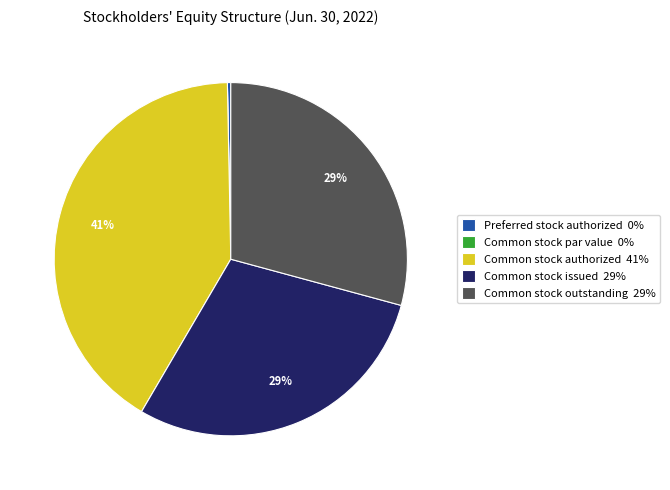

Is the sum of Common stock issued 29% and Preferred stock authorized 0% greater than half?

No